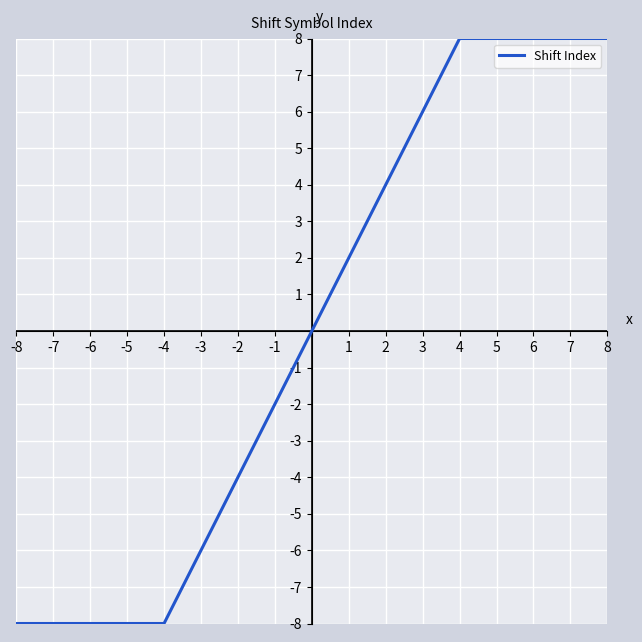

What is the difference between the second highest and minimum values?

16